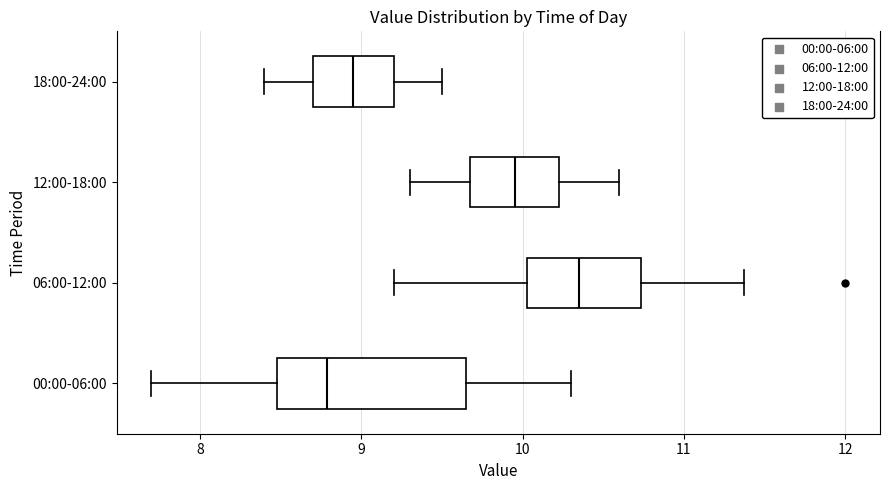

Reading bottom to top, read every box against the x-axis: the position of its median line, the range the box covers, and the ends of its whiskers. The values are not printed on the chart, so give them approximately, as read against the axis.

00:00-06:00: median 8.8, box 8.5 to 9.6, whiskers 7.7 to 10.3
06:00-12:00: median 10.4, box 10.0 to 10.7, whiskers 9.2 to 11.4
12:00-18:00: median 10.0, box 9.7 to 10.2, whiskers 9.3 to 10.6
18:00-24:00: median 9.0, box 8.7 to 9.2, whiskers 8.4 to 9.5